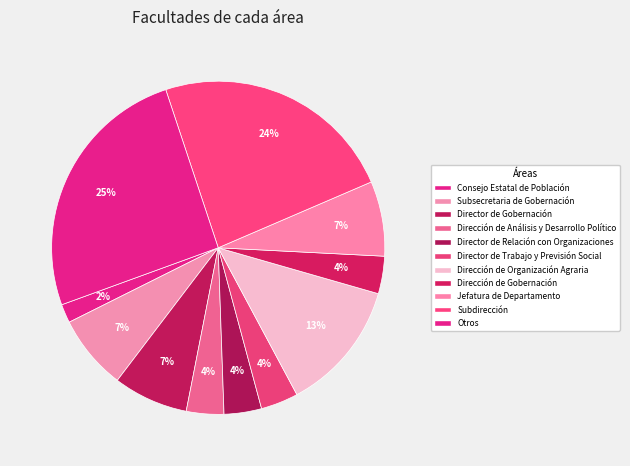

To the nearest percent, what percentage of the pie is Subsecretaria de Gobernación?

7%